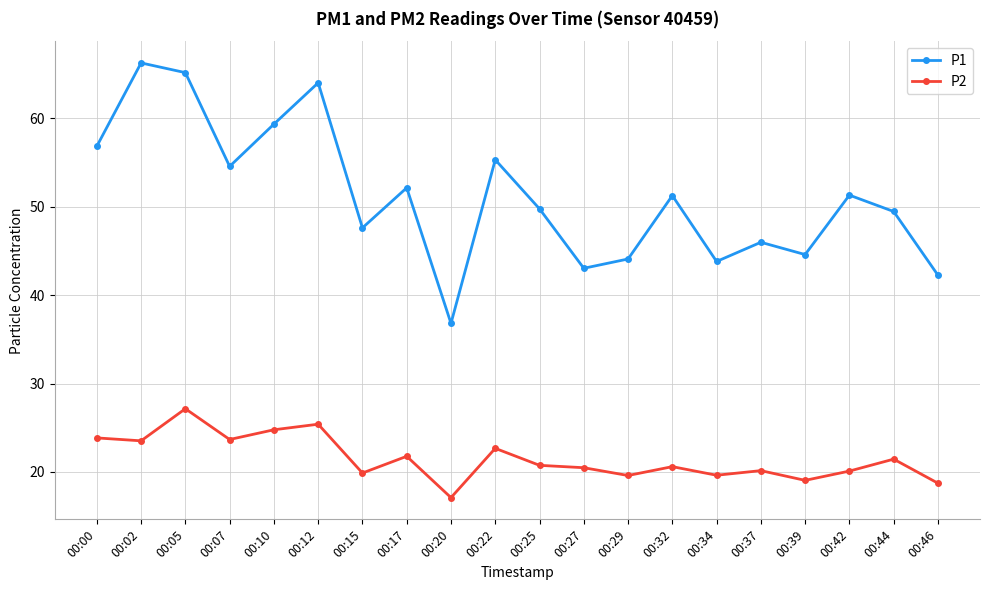

List the series in order of their peak value, lowest first.

P2, P1